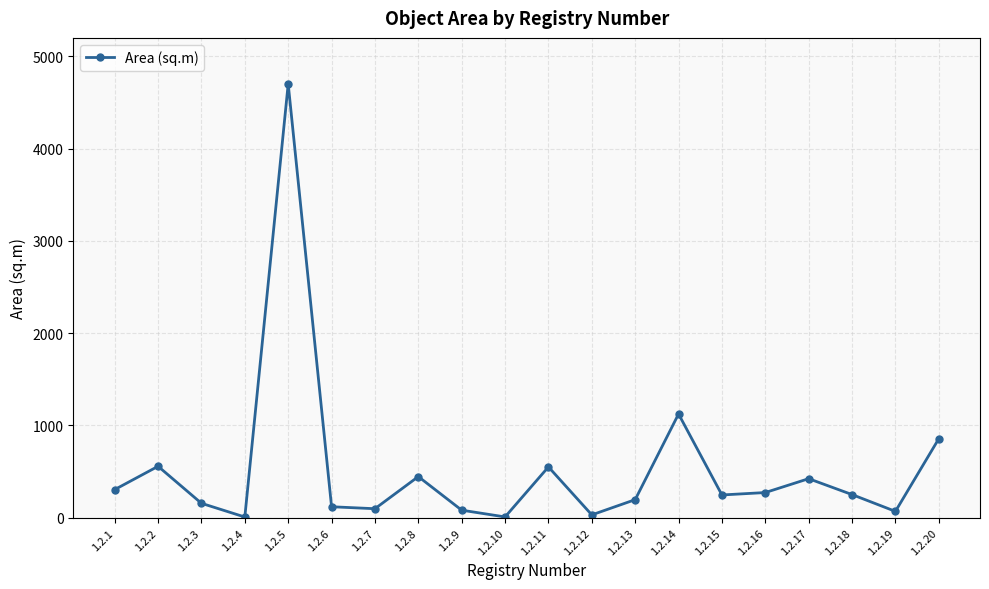

What is the sum of all values?

10501.2